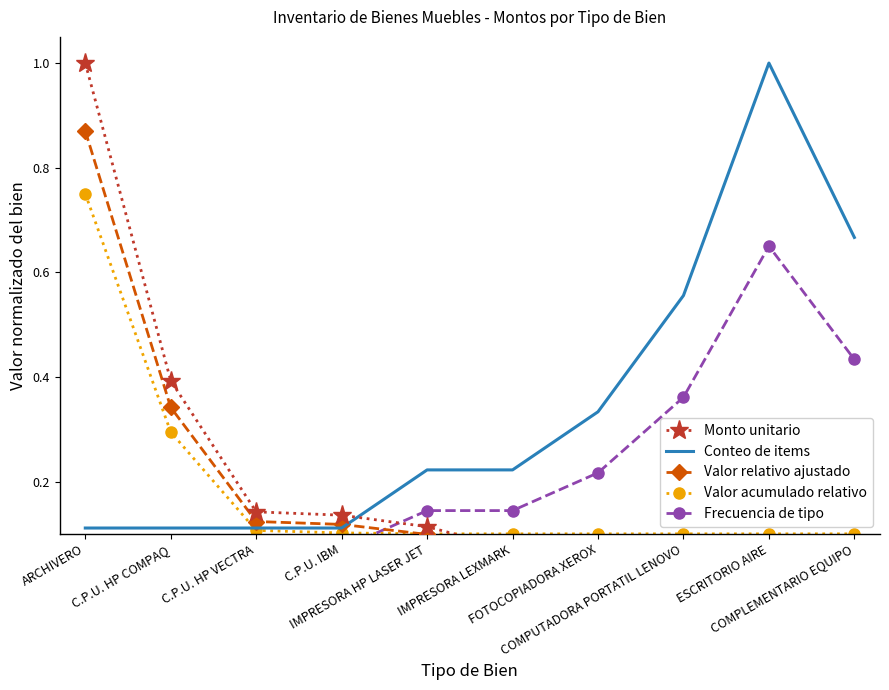

List the series in order of their peak value, lowest first.

Frecuencia de tipo, Valor acumulado relativo, Valor relativo ajustado, Monto unitario, Conteo de items